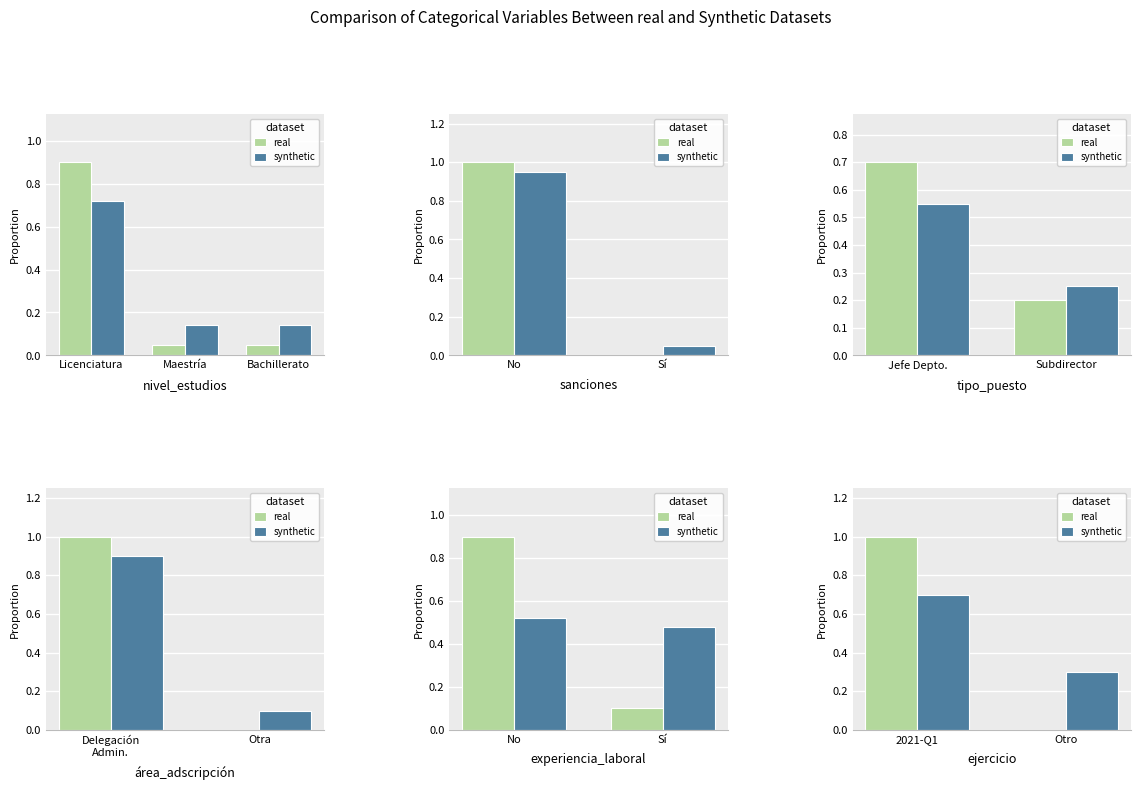

The synthetic series shows 1.1 at 2021-Q1. True or false?

False